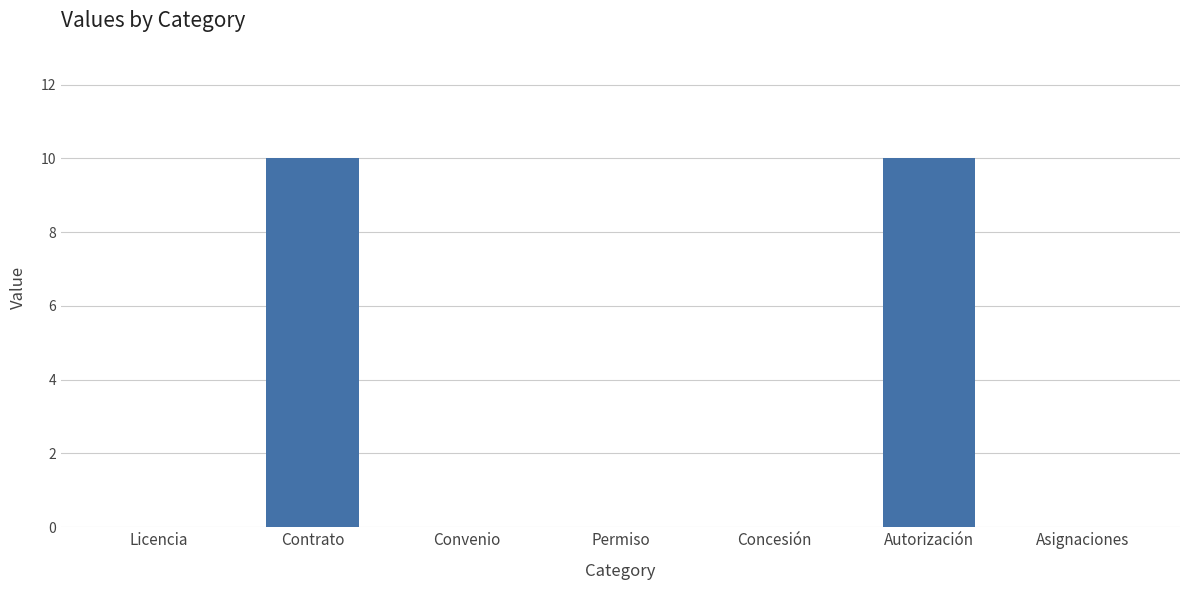

What is the sum of all values?

20